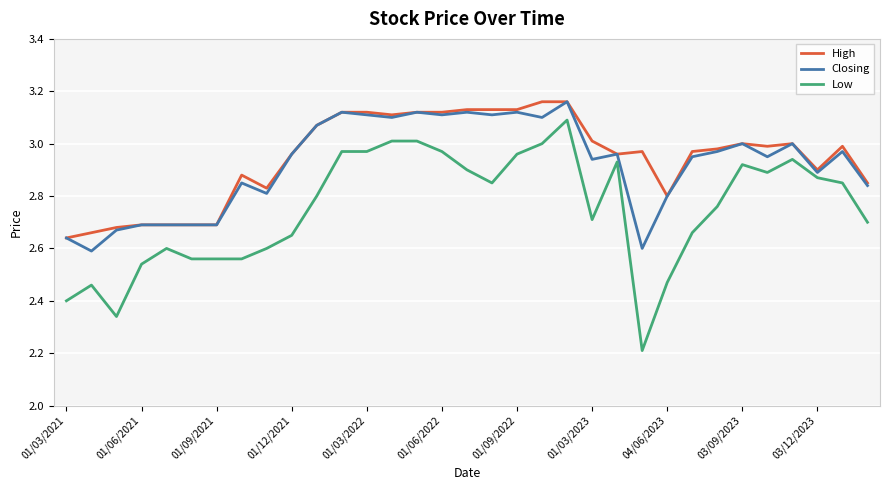

Count the number of data series in this chart.

3